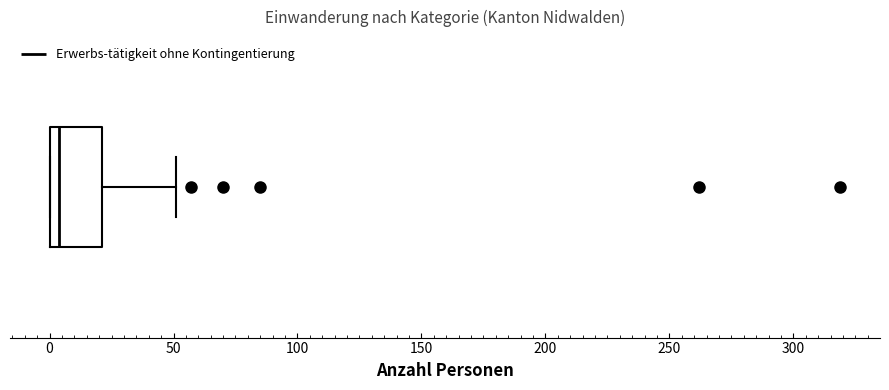

Read this box plot against the x-axis: the position of the median line, the range covered by the box, and the ends of both whiskers. The values are not printed on the chart, so give them approximately, as read against the axis.

median 5, box 0 to 20, whiskers 0 to 50